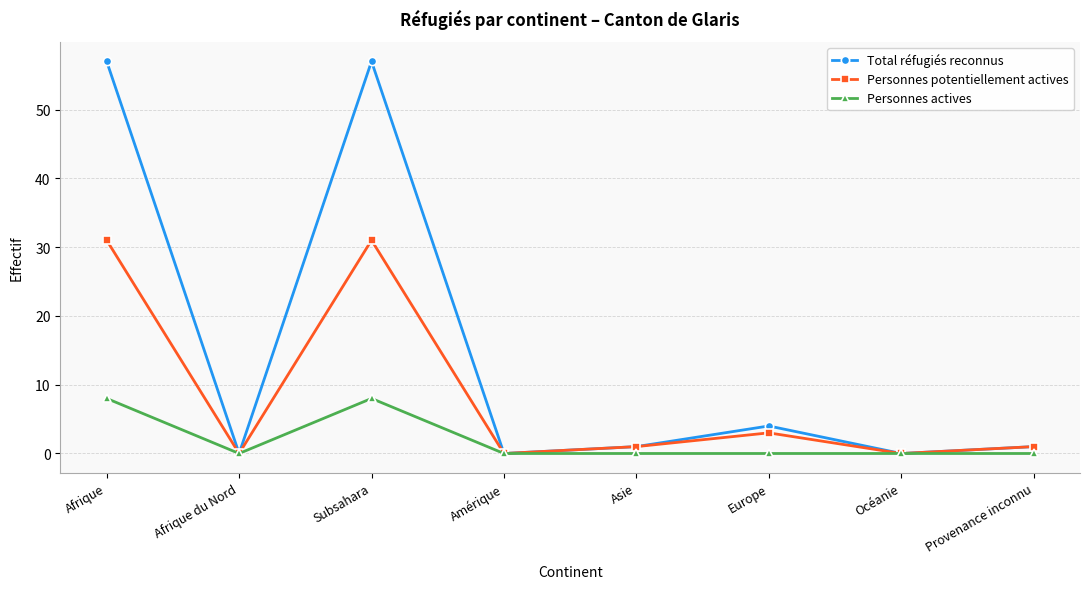

What position from the right is Amérique?

5